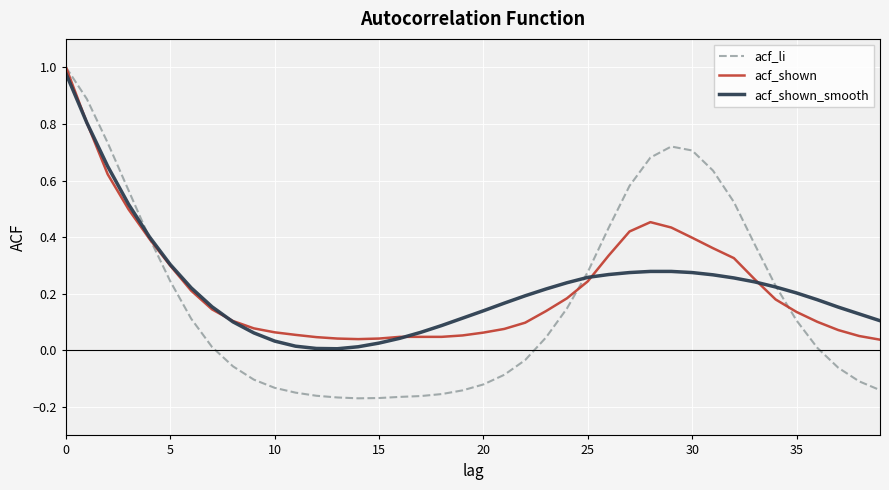

Reading left to right, transcribe all the data shown in this chart.

acf_li: 1.0	0.9	0.7	0.6	0.4	0.2	0.1	0.0	-0.1	-0.1	-0.1	-0.1	-0.2	-0.2	-0.2	-0.2	-0.2	-0.2	-0.2	-0.1	-0.1	-0.1	-0.0	0.0	0.1	0.3	0.4	0.6	0.7	0.7	0.7	0.6	0.5	0.4	0.2	0.1	0.0	-0.1	-0.1	-0.1
acf_shown: 1.0	0.8	0.6	0.5	0.4	0.3	0.2	0.1	0.1	0.1	0.1	0.1	0.0	0.0	0.0	0.0	0.0	0.0	0.0	0.1	0.1	0.1	0.1	0.1	0.2	0.2	0.3	0.4	0.5	0.4	0.4	0.4	0.3	0.3	0.2	0.1	0.1	0.1	0.1	0.0
acf_shown_smooth: 1.0	0.8	0.7	0.5	0.4	0.3	0.2	0.2	0.1	0.1	0.0	0.0	0.0	0.0	0.0	0.0	0.0	0.1	0.1	0.1	0.1	0.2	0.2	0.2	0.2	0.3	0.3	0.3	0.3	0.3	0.3	0.3	0.3	0.2	0.2	0.2	0.2	0.2	0.1	0.1